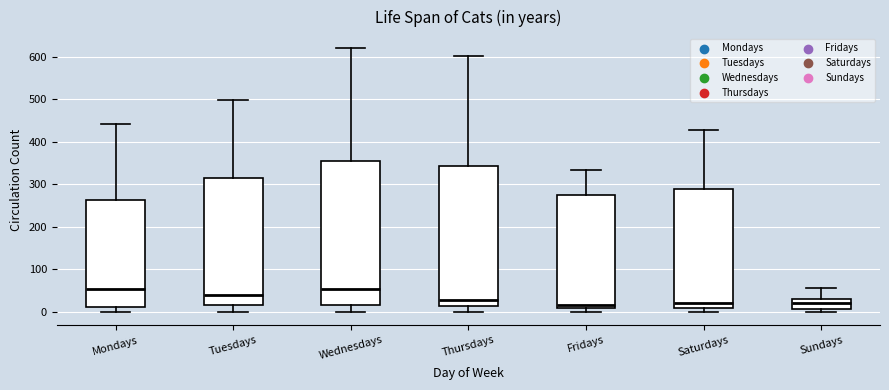

Reading left to right, read every box against the y-axis: the position of its median line, the range the box covers, and the ends of its whiskers. The values are not printed on the chart, so give them approximately, as read against the axis.

Mondays: median 50, box 10 to 260, whiskers 0 to 440
Tuesdays: median 40, box 20 to 310, whiskers 0 to 500
Wednesdays: median 50, box 20 to 350, whiskers 0 to 620
Thursdays: median 30, box 10 to 340, whiskers 0 to 600
Fridays: median 20, box 10 to 280, whiskers 0 to 330
Saturdays: median 20, box 10 to 290, whiskers 0 to 430
Sundays: median 20, box 10 to 30, whiskers 0 to 60